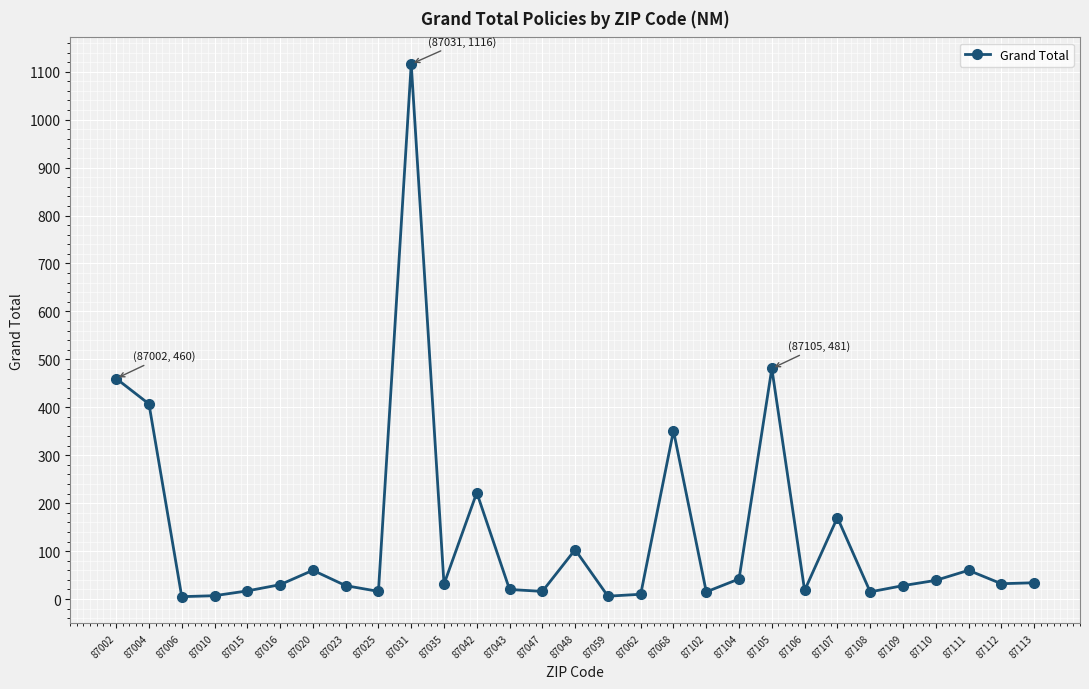

How many data points are less than 31?

14